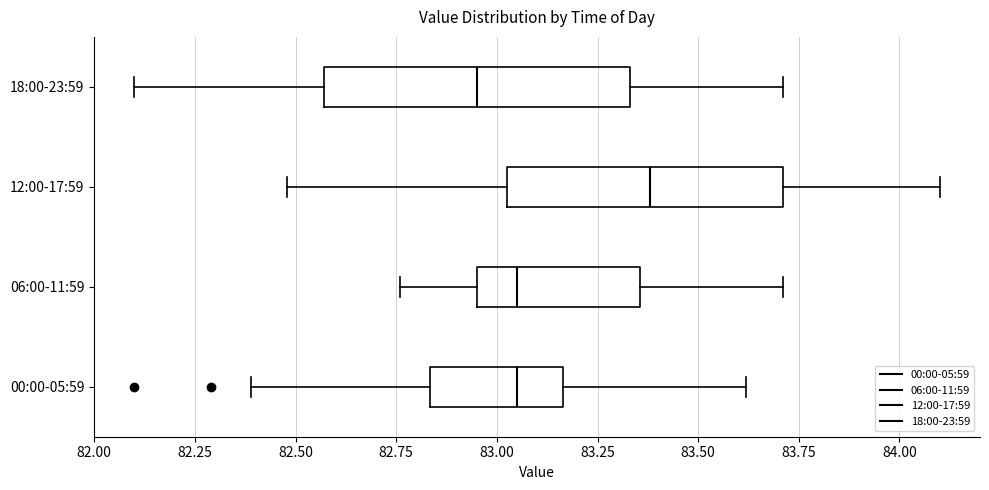

Which box is the widest, from its left edge to its right edge?

18:00-23:59